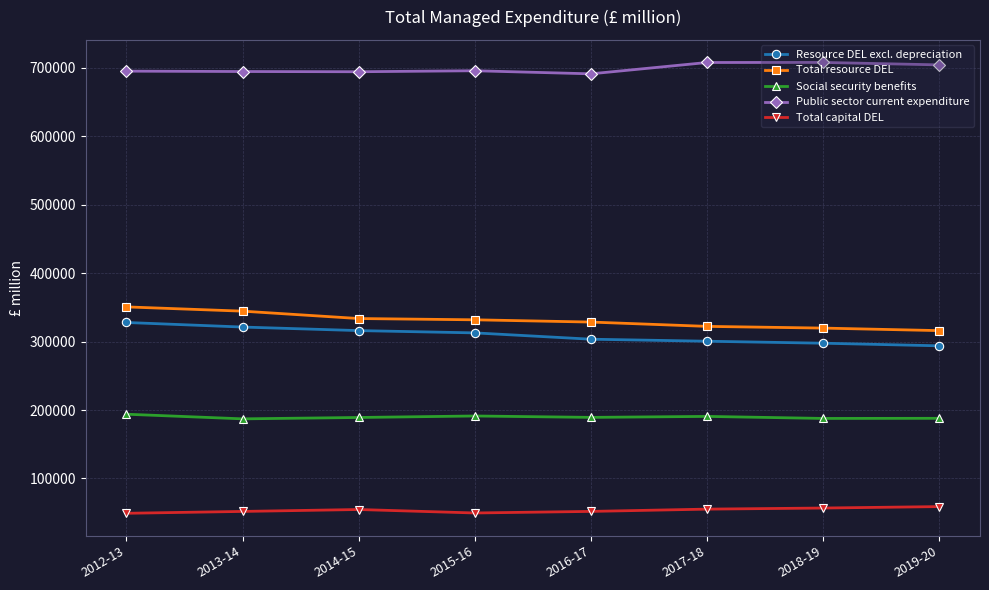

At 2015-16, list the series in order from largest to smallest.

Public sector current expenditure, Total resource DEL, Resource DEL excl. depreciation, Social security benefits, Total capital DEL